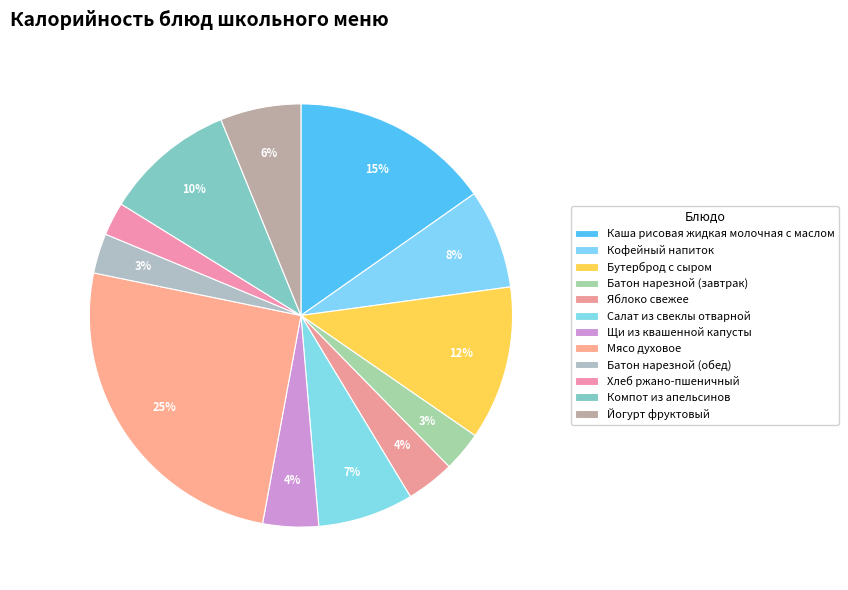

What is the smallest slice in the pie chart?

Хлеб ржано-пшеничный